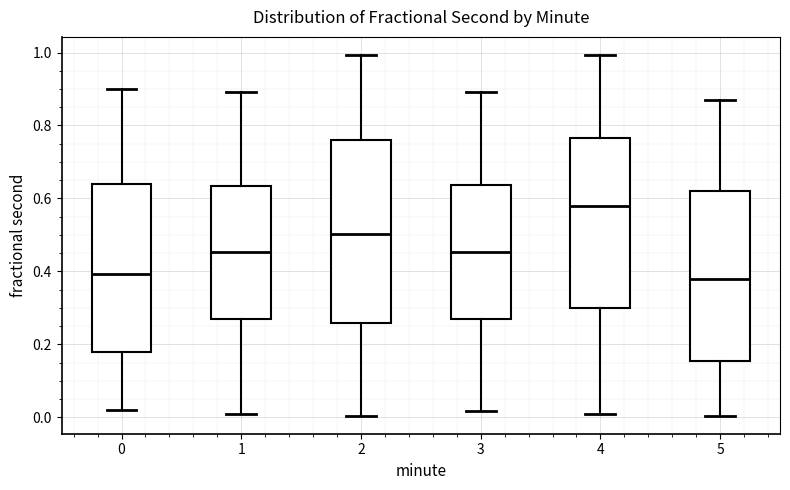

Comparing the boxes themselves (not the whiskers), which one is the tallest?

2